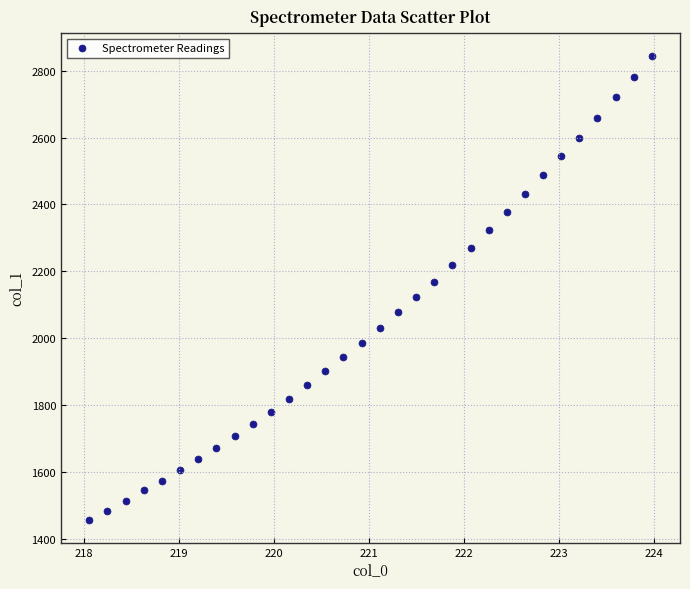

What is the range of X values (max minus min)?

5.9